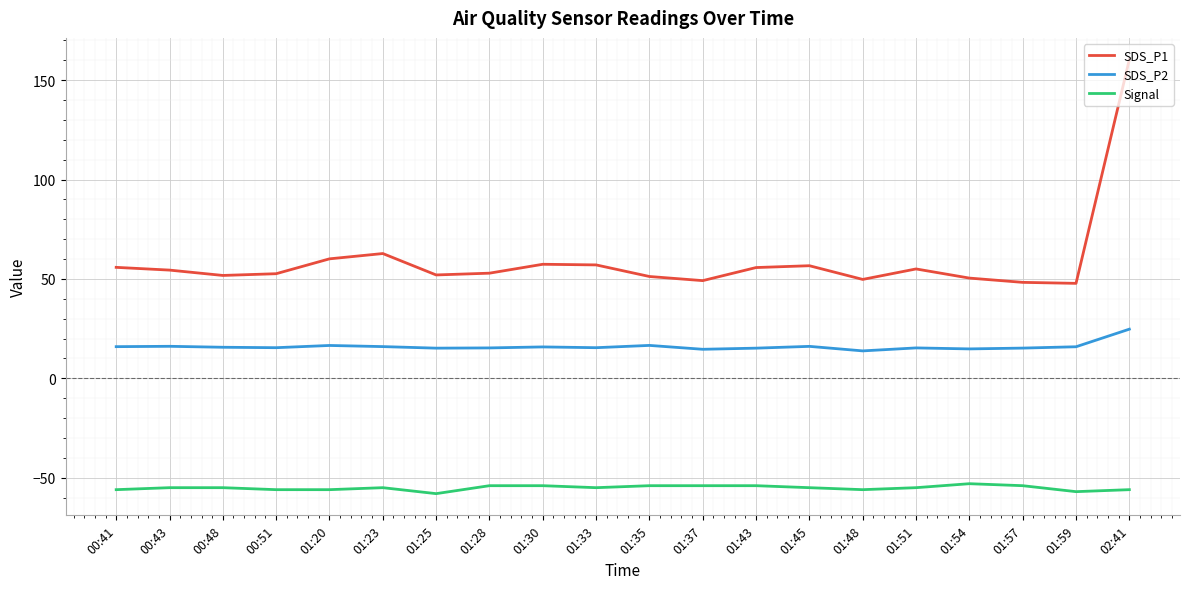

True or false: Signal and SDS_P1 intersect in this chart.

False